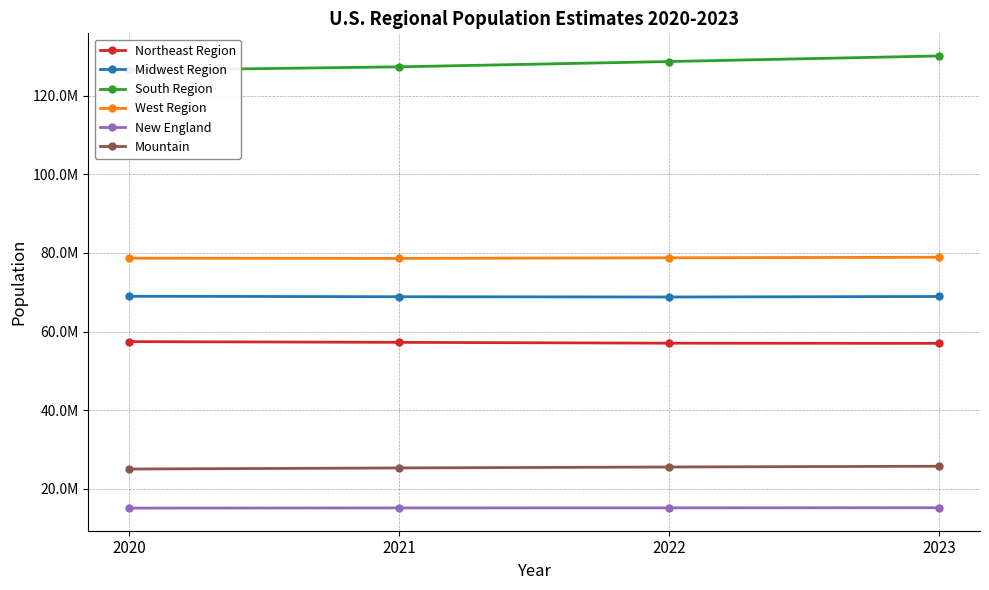

True or false: Northeast Region has more than 2 points higher than both neighbors.

False